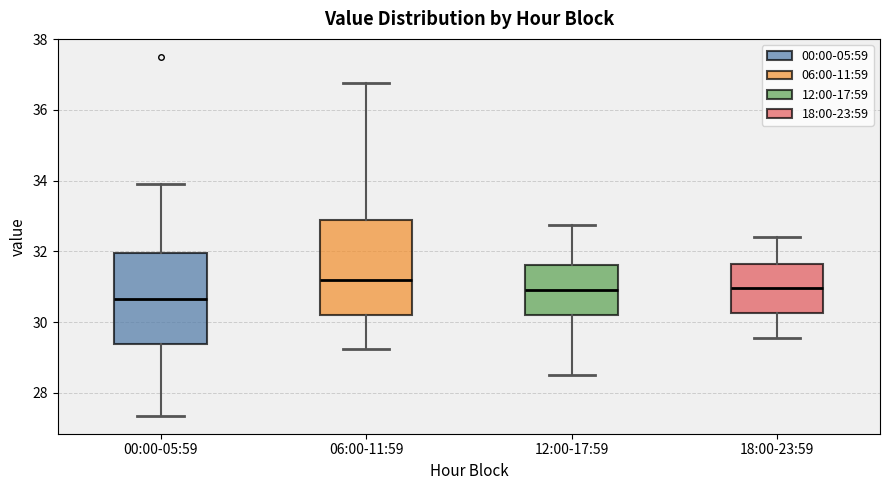

Reading left to right, read every box against the y-axis: the position of its median line, the range the box covers, and the ends of its whiskers. The values are not printed on the chart, so give them approximately, as read against the axis.

00:00-05:59: median 30.6, box 29.4 to 32.0, whiskers 27.4 to 34.0
06:00-11:59: median 31.2, box 30.2 to 32.8, whiskers 29.2 to 36.8
12:00-17:59: median 31.0, box 30.2 to 31.6, whiskers 28.6 to 32.8
18:00-23:59: median 31.0, box 30.2 to 31.6, whiskers 29.6 to 32.4